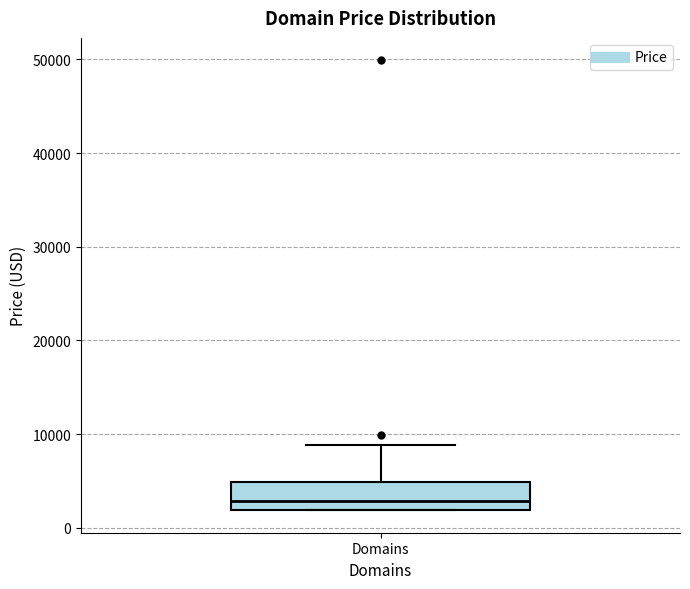

Where is the lower edge of the box for Domains on the y-axis? The values are not printed on the chart, so give them approximately, as read against the axis.

2000